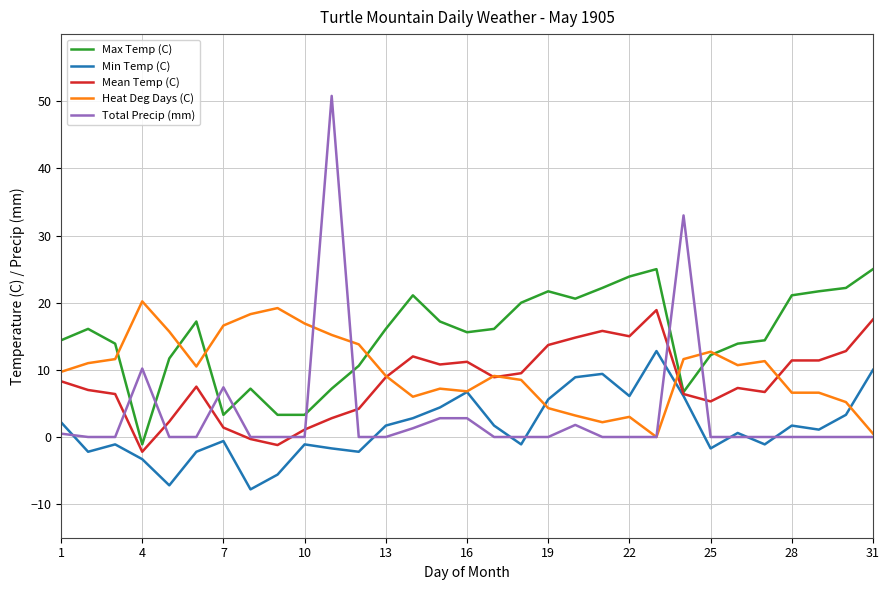

Which series has the widest spread of values?

Total Precip (mm)